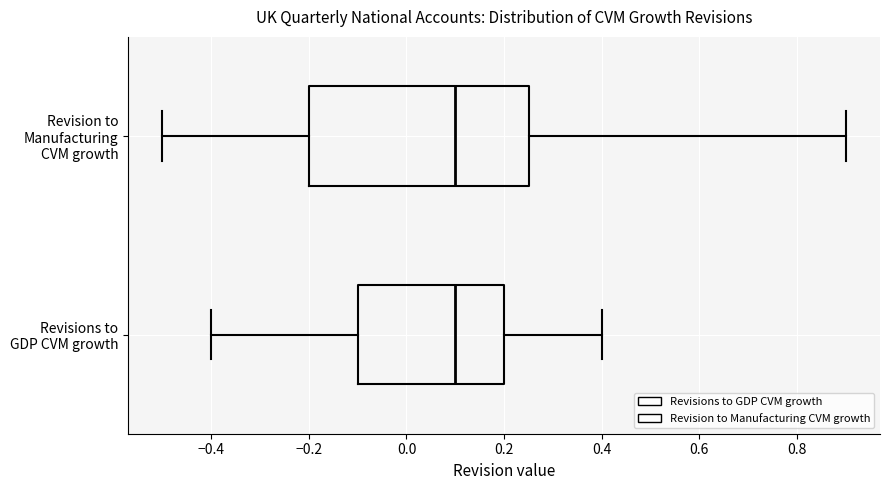

Reading bottom to top, read every box against the x-axis: the position of its median line, the range the box covers, and the ends of its whiskers. The values are not printed on the chart, so give them approximately, as read against the axis.

Revisions to GDP CVM growth: median 0.10, box -0.10 to 0.20, whiskers -0.40 to 0.40
Revision to Manufacturing CVM growth: median 0.10, box -0.20 to 0.26, whiskers -0.50 to 0.90